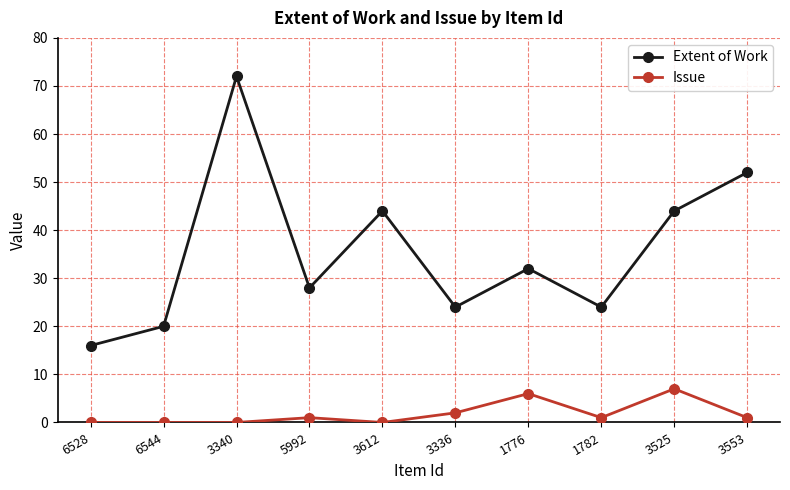

At which label does Issue reach its peak?

3525